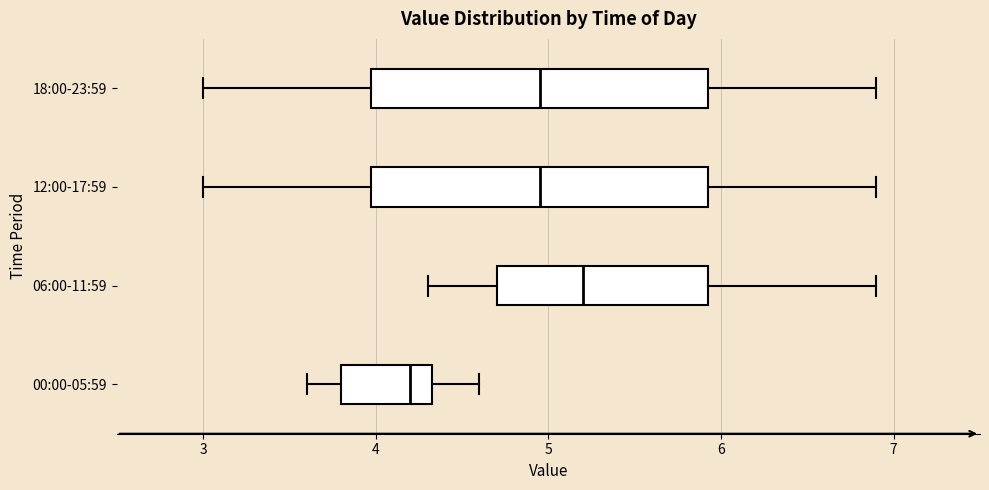

Which box has the furthest to the left median line?

00:00-05:59